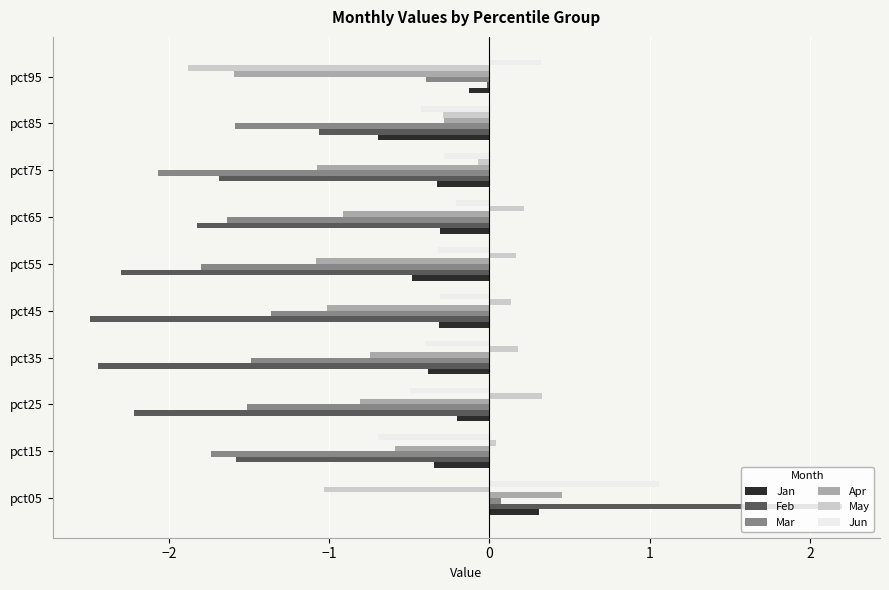

Which series has the largest total across all categories?

Jun